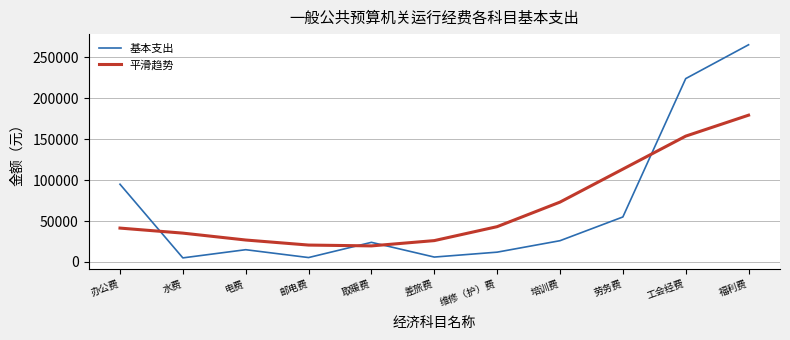

At which label does 平滑趋势 reach its peak?

福利费